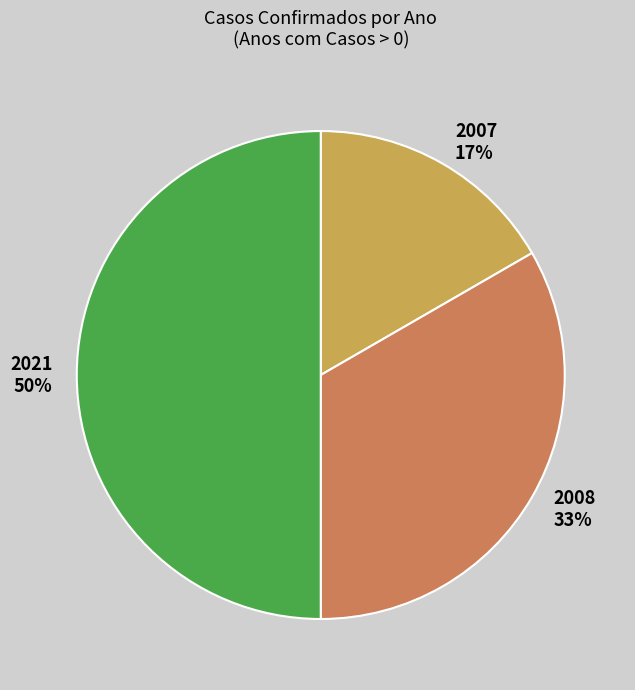

Which has a higher value, 2008 or 2007?

2008